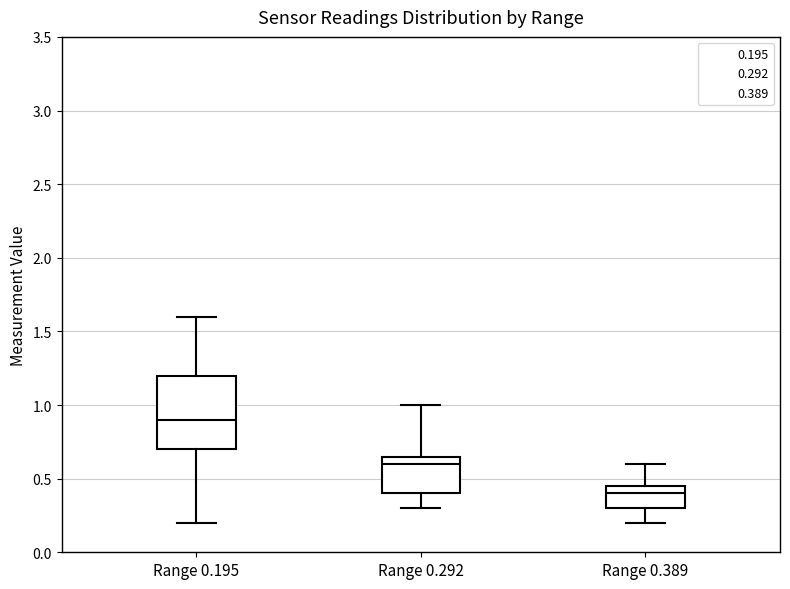

Where does the lower whisker of the box for Range 0.389 end on the y-axis? The values are not printed on the chart, so give them approximately, as read against the axis.

0.20